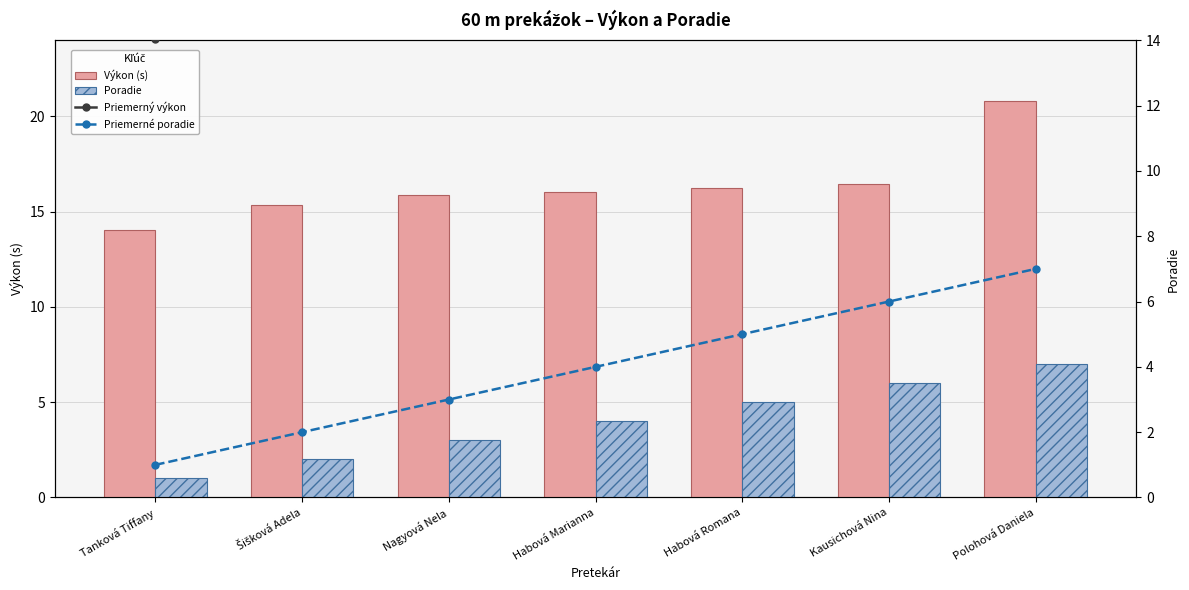

Where is Výkon (s) nearest to the value 17?

Kausichová Nina